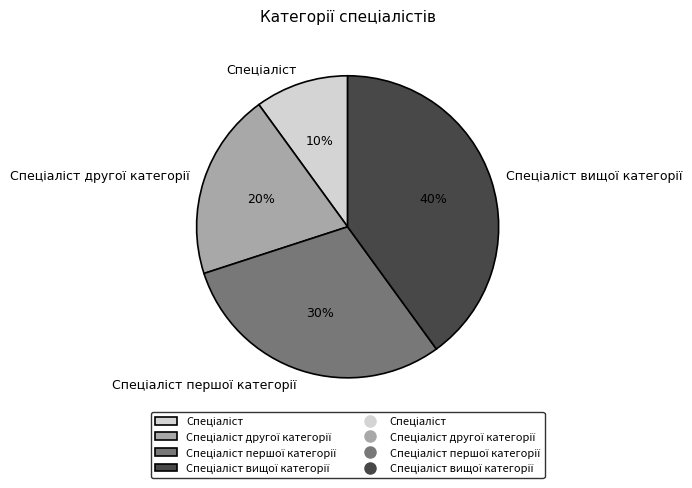

Is there any slice that represents more than half of the pie?

No